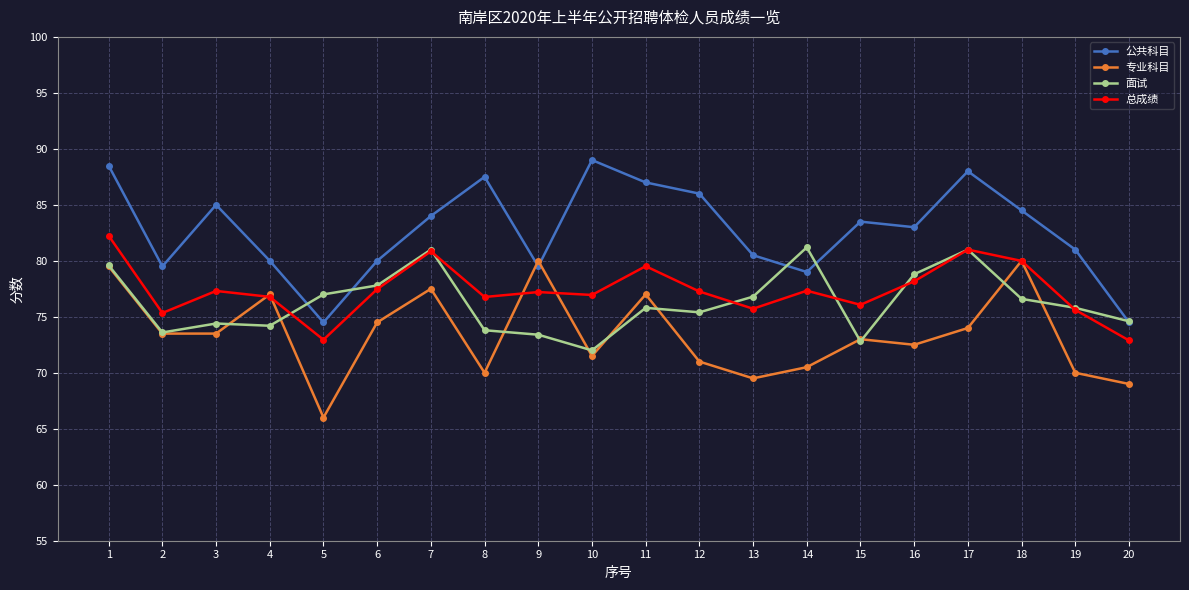

What value does the 公共科目 series have at 15?

83.5